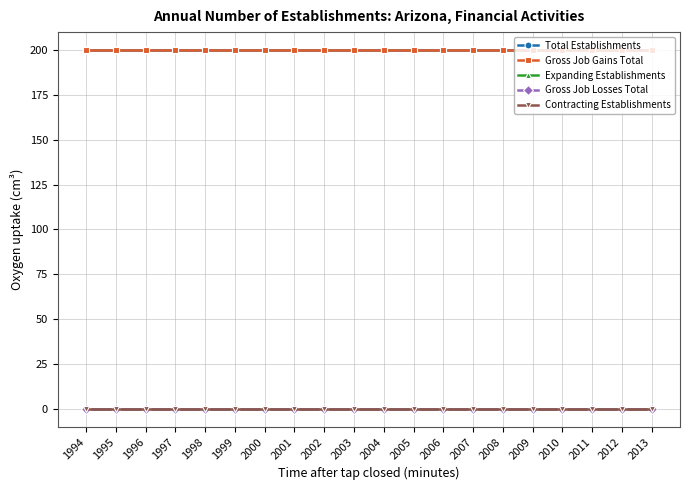

Is it true that Total Establishments equals 200 at 1999?

True